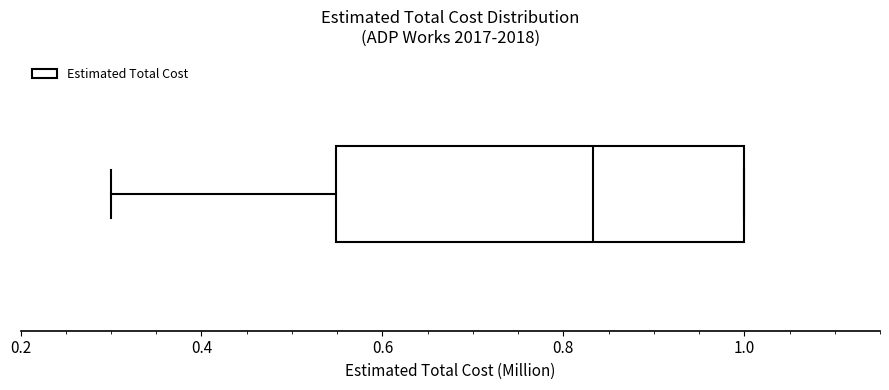

Read this box plot against the x-axis: the position of the median line, the range covered by the box, and the ends of both whiskers. The values are not printed on the chart, so give them approximately, as read against the axis.

median 0.84, box 0.54 to 1.00, whiskers 0.30 to 1.00